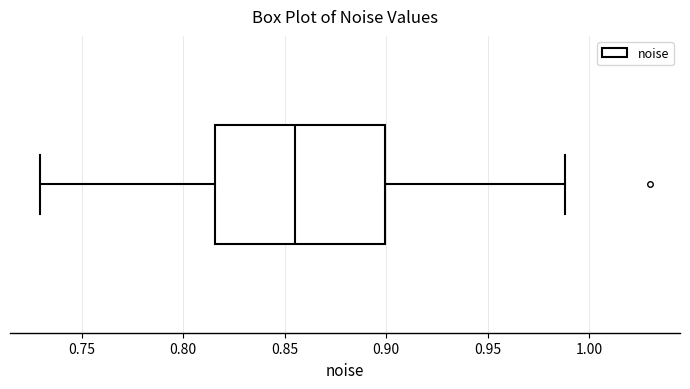

Where is the right edge of the box on the x-axis? The values are not printed on the chart, so give them approximately, as read against the axis.

0.900